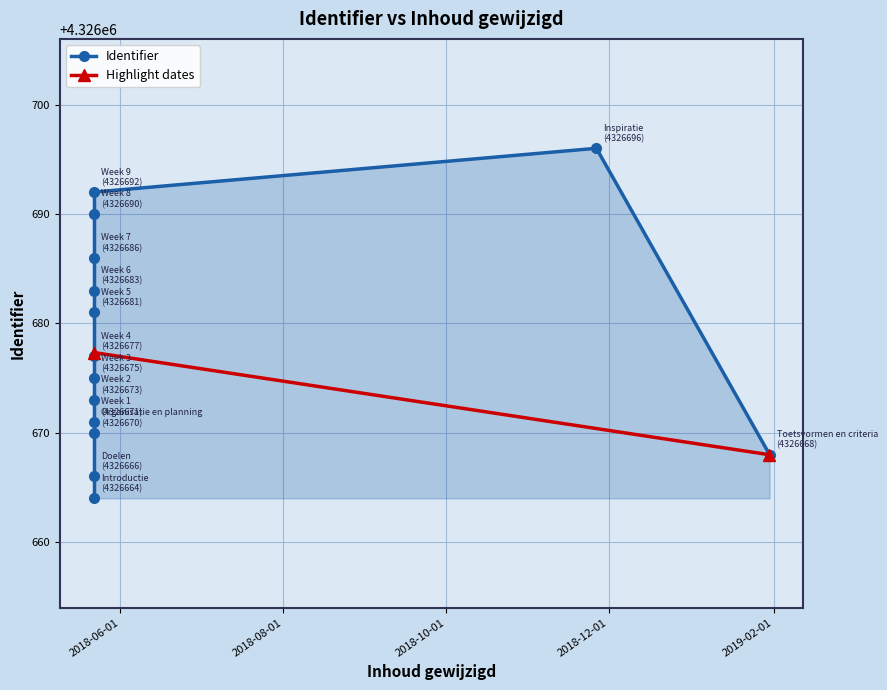

Which has a higher value, 2018-05-22 07:10:58 or 2018-05-22 07:10:58?

2018-05-22 07:10:58